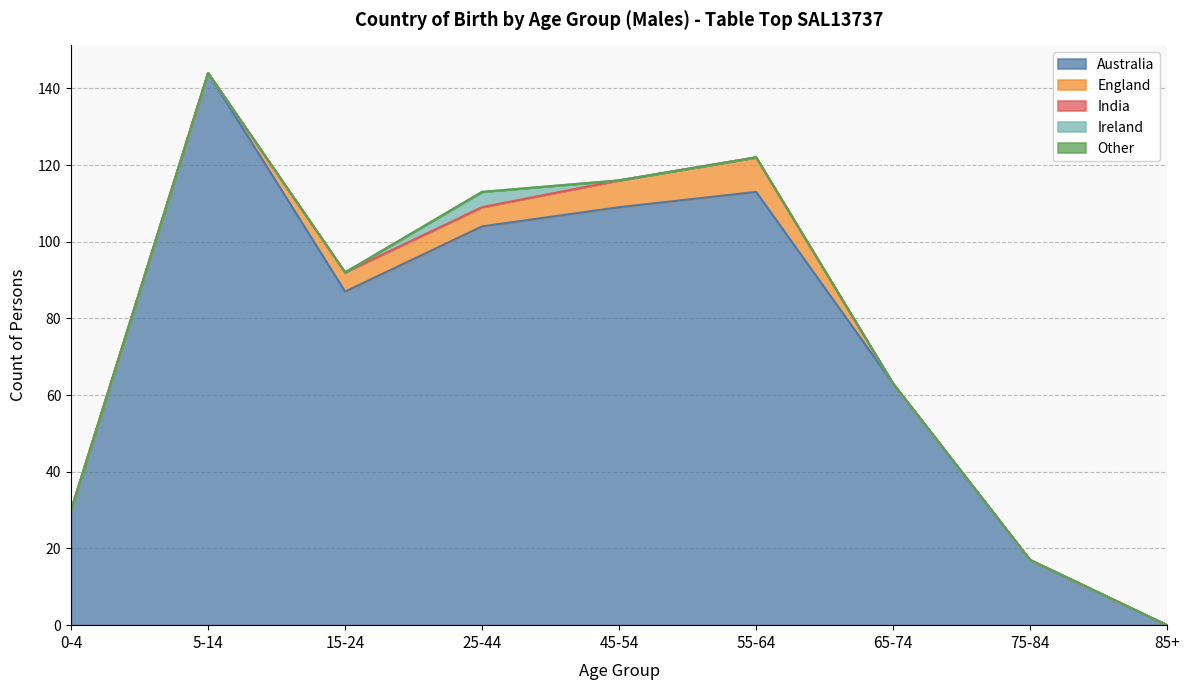

Is the value of India at 45-54 greater than the value of England at 15-24?

No